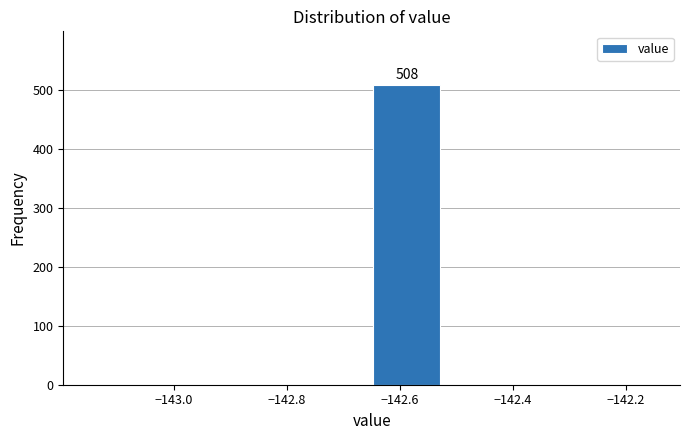

Over which range of the x-axis is the bar tallest?

-142.650 to -142.525